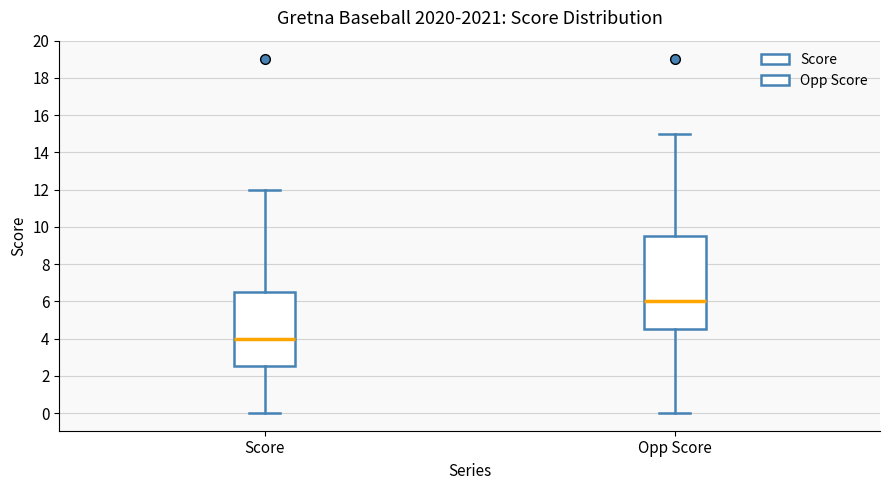

Comparing the boxes themselves (not the whiskers), which one is the tallest?

Opp Score